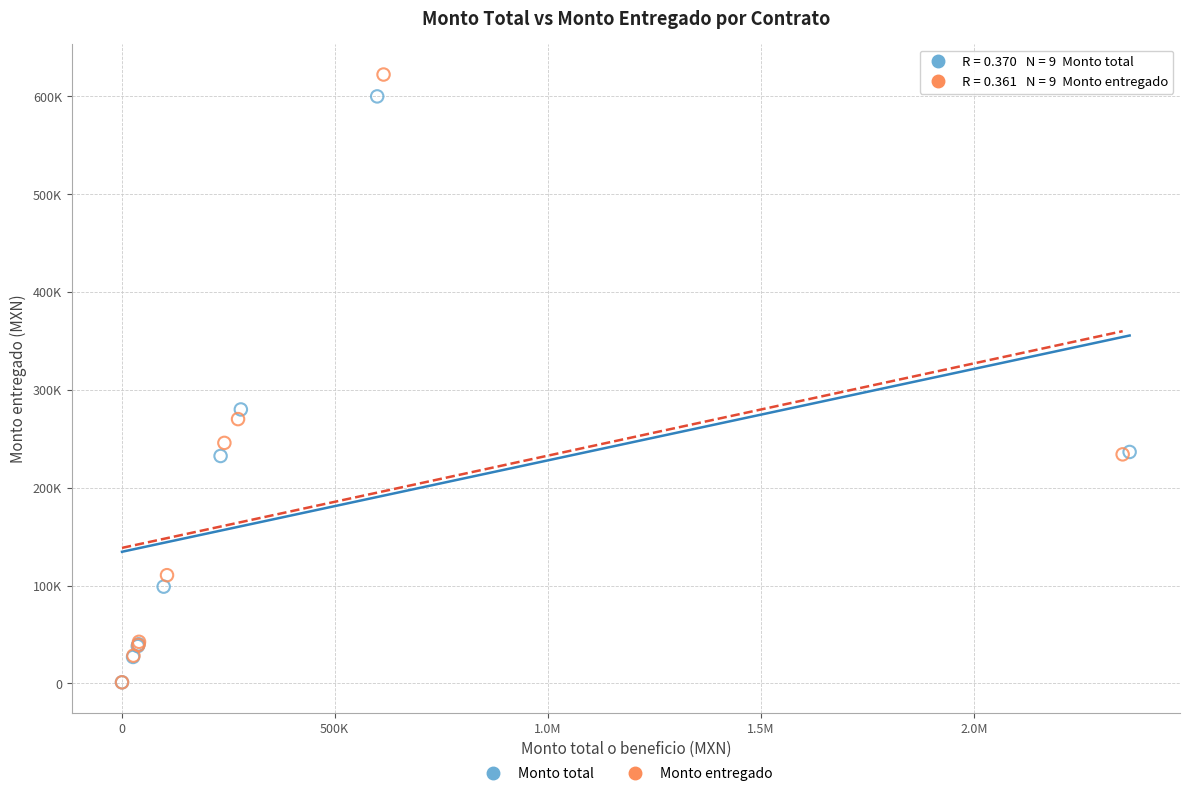

What are all the series names shown in the legend?

Monto total, Monto entregado